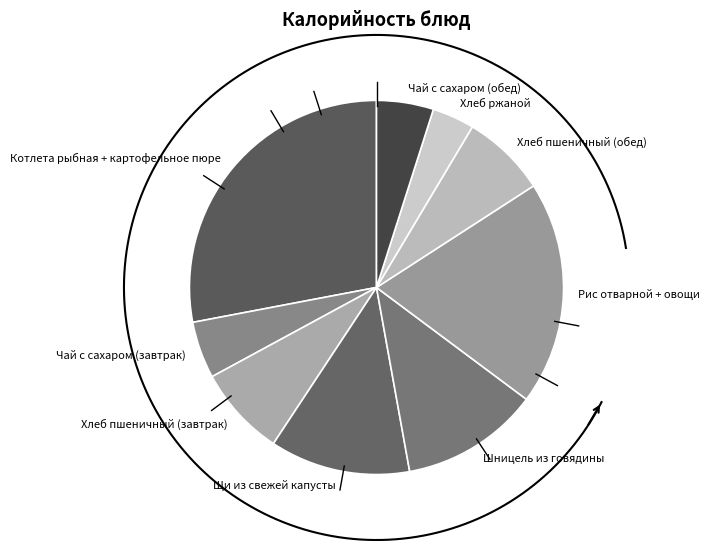

To the nearest percent, what is the combined percentage of Чай с сахаром (обед) and Рис отварной + овощи?

24%